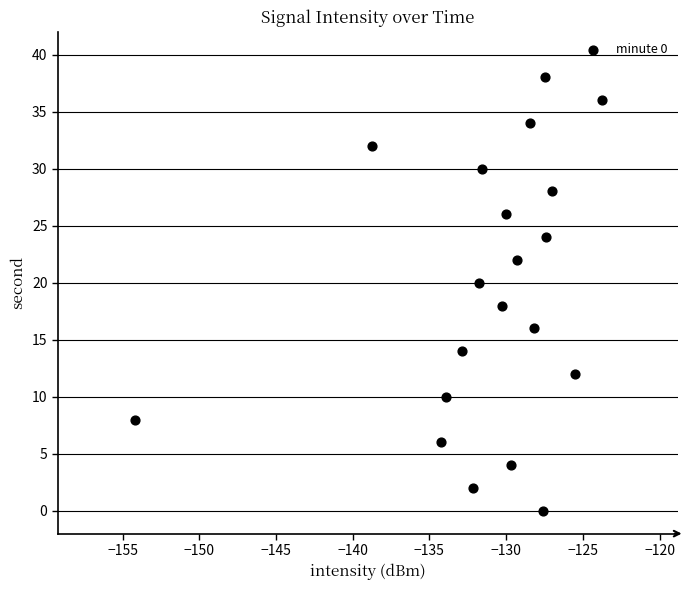

What is the range of Y values (max minus min)?

38